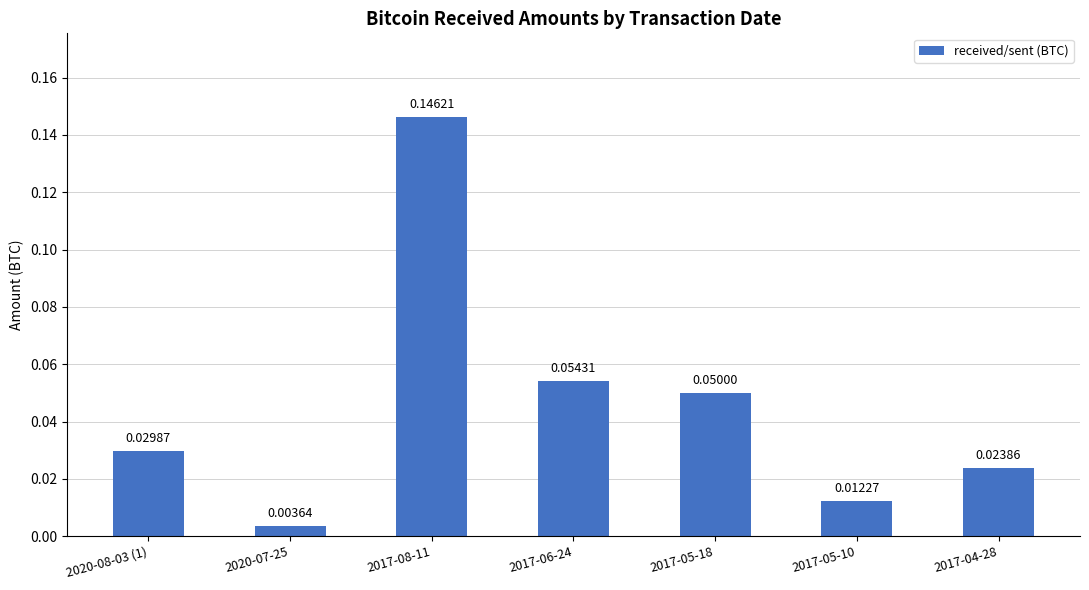

What is the change in value from 2017-08-11 to 2017-05-18?

-0.1